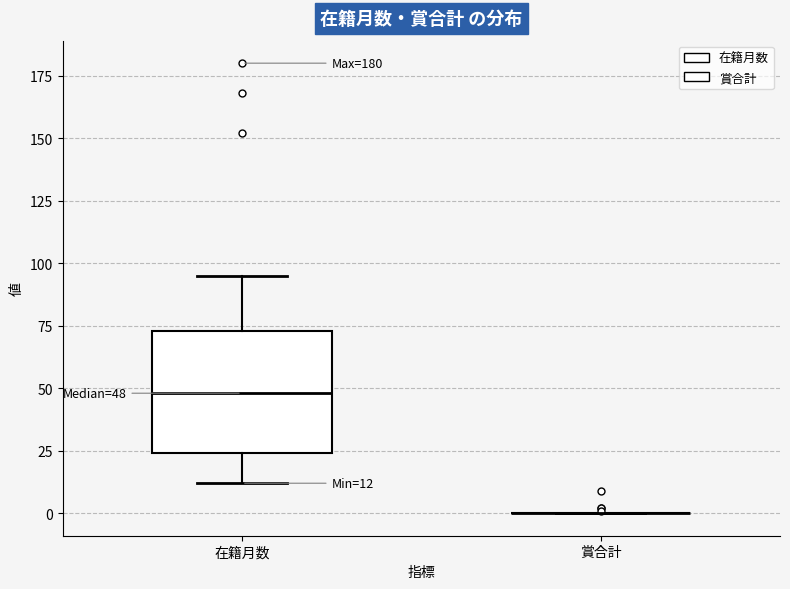

Comparing the boxes themselves (not the whiskers), which one is the tallest?

在籍月数